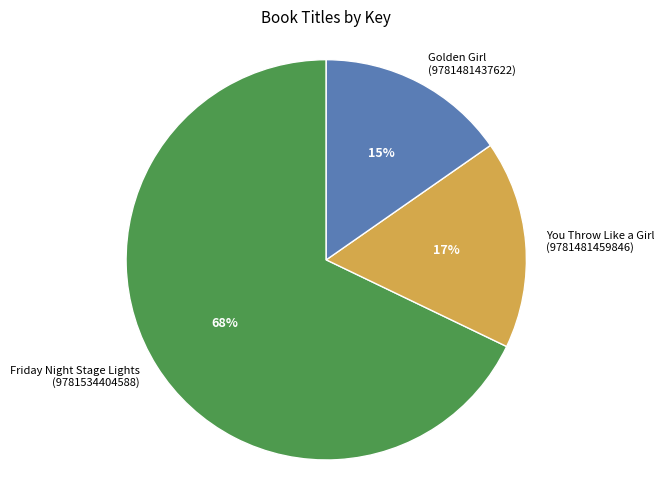

Do You Throw Like a Girl and Golden Girl together represent more than half of the pie?

No